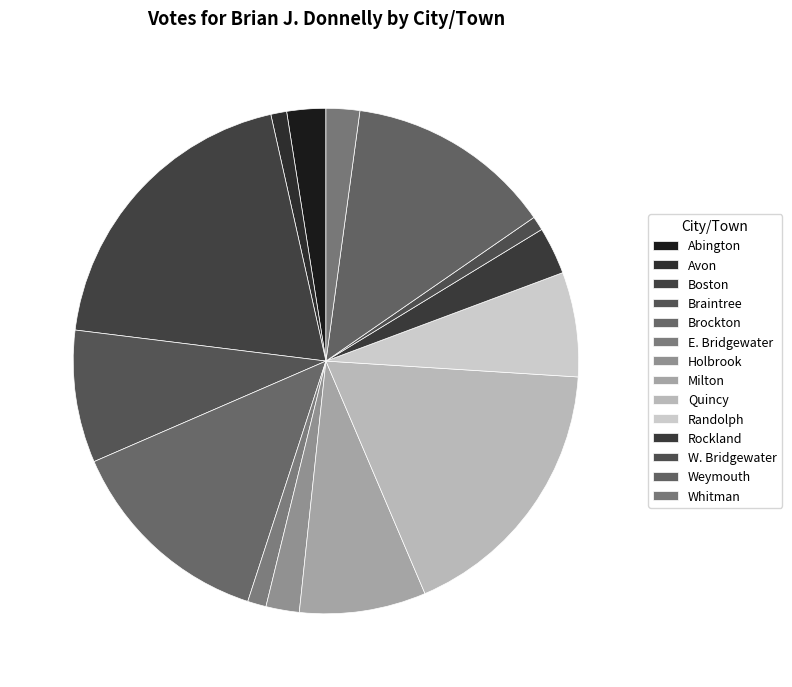

Approximately how many times larger is the value at Brockton compared to Whitman?

6.3